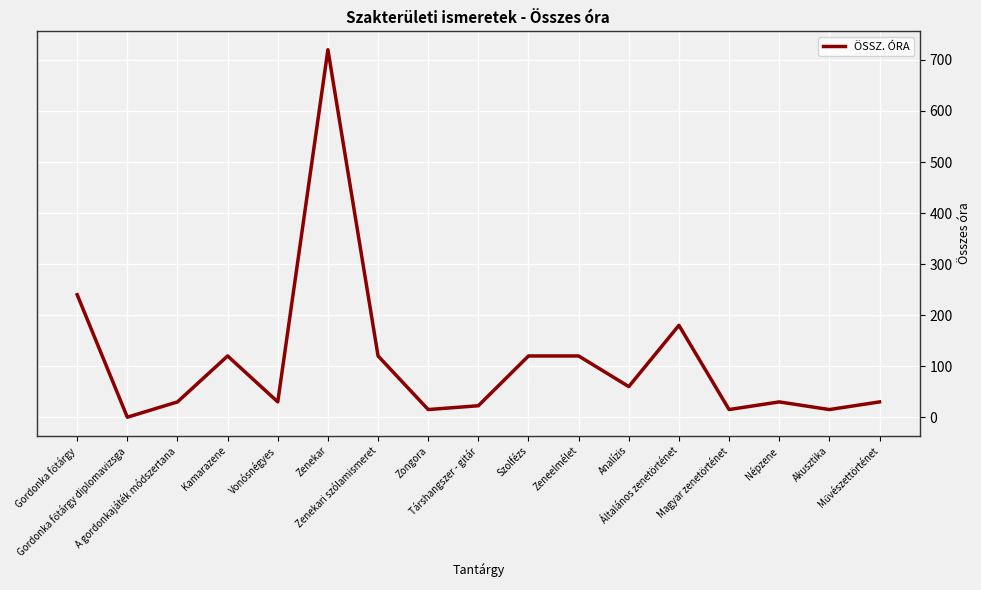

How many values are below 30?

5